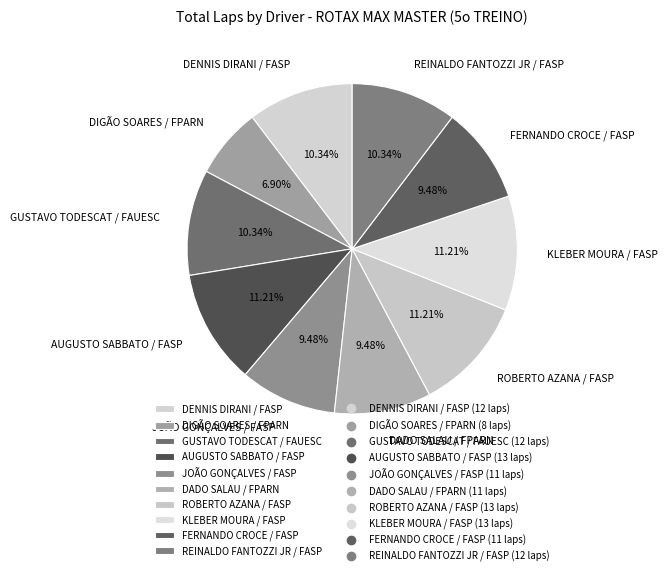

What percentage is the DENNIS DIRANI / FASP slice, to the nearest percent?

10%